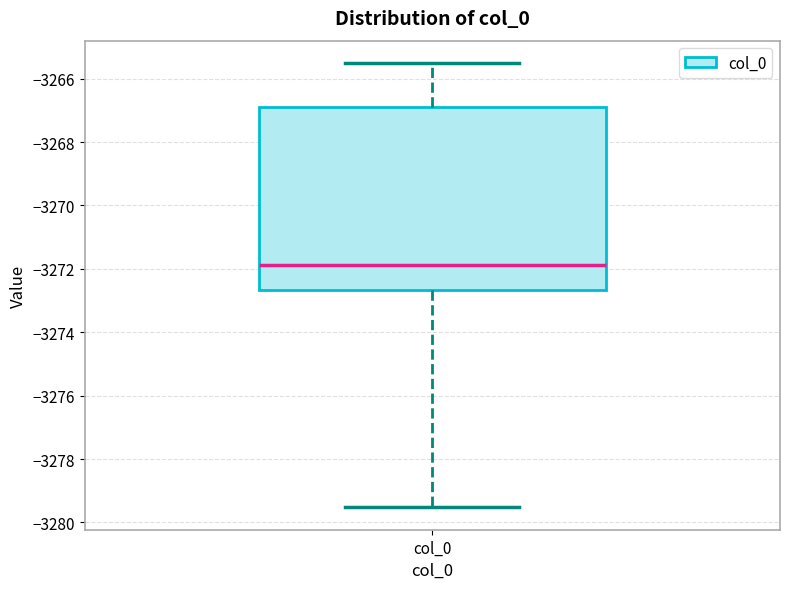

Transcribe this box plot: give where the median line is, the range the box spans, and where the two whiskers end, as read against the y-axis. The values are not printed on the chart, so give them approximately, as read against the axis.

median -3271.8, box -3272.6 to -3266.8, whiskers -3279.6 to -3265.6